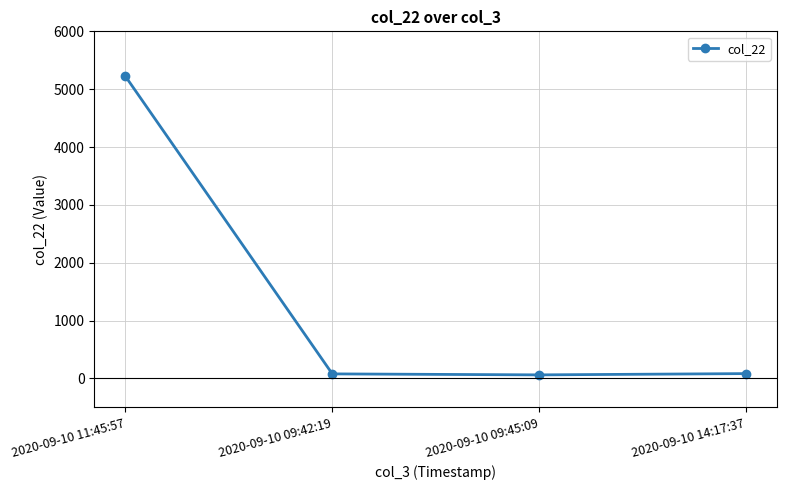

How many interior local valleys (lower than both neighbors) does the data have?

1